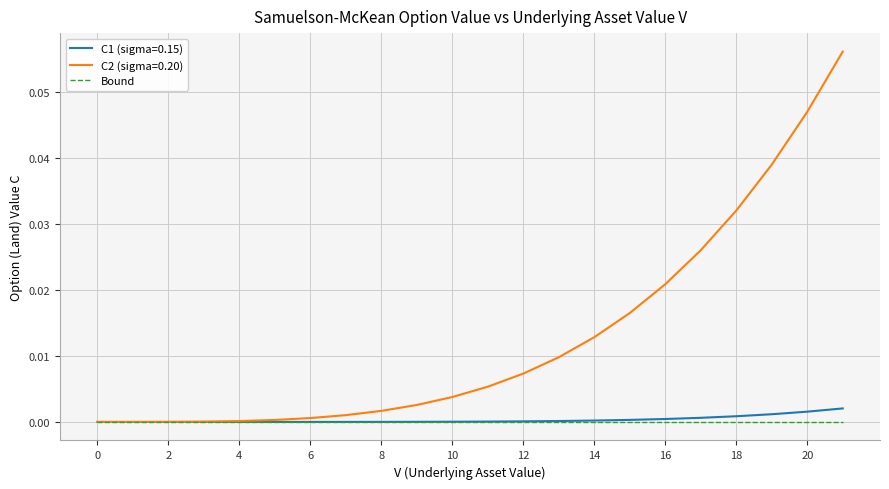

Which series has the largest range (max minus min)?

C2 (sigma=0.20)